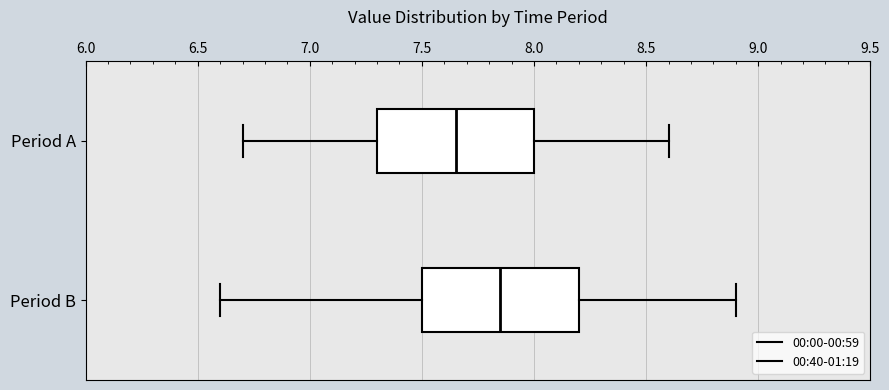

Reading bottom to top, transcribe this box plot: for each box, give where its median line is, the range the box spans, and where its two whiskers end, as read against the x-axis. The values are not printed on the chart, so give them approximately, as read against the axis.

Period B: median 7.85, box 7.50 to 8.20, whiskers 6.60 to 8.90
Period A: median 7.65, box 7.30 to 8.00, whiskers 6.70 to 8.60